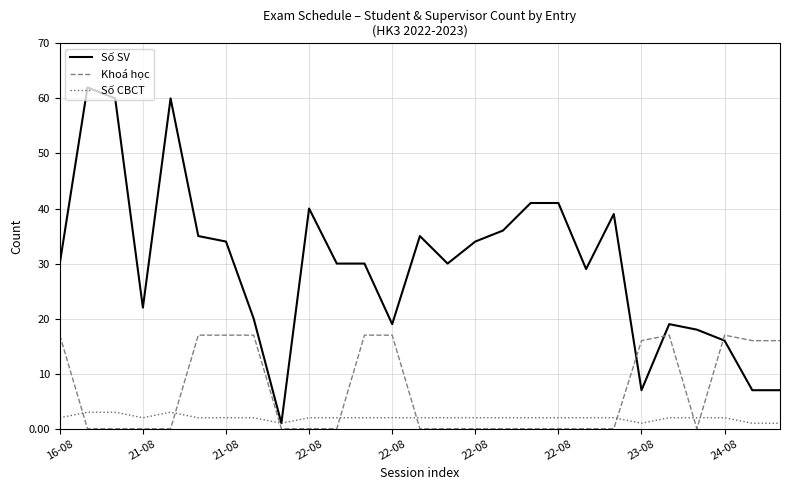

Which series has the largest range (max minus min)?

Số SV